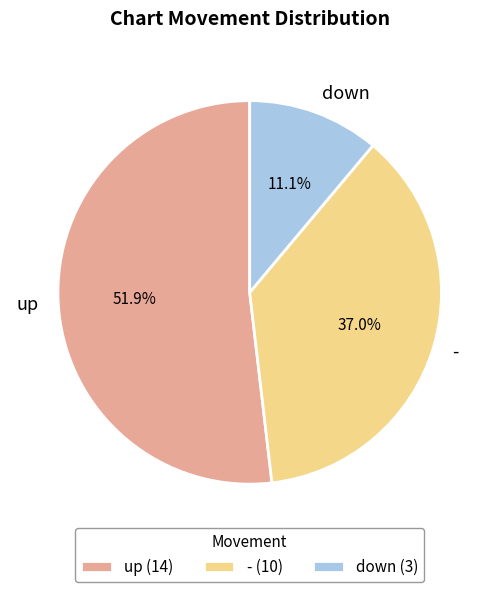

What percentage is the - slice, to the nearest percent?

37%